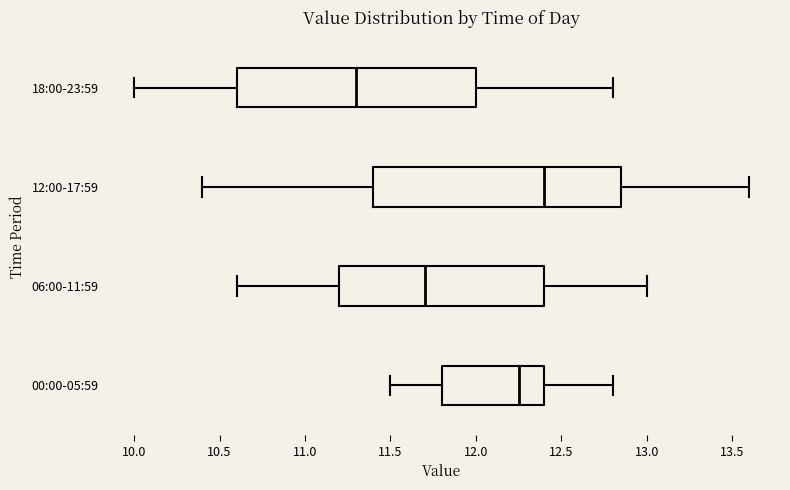

Reading bottom to top, read every box against the x-axis: the position of its median line, the range the box covers, and the ends of its whiskers. The values are not printed on the chart, so give them approximately, as read against the axis.

00:00-05:59: median 12.25, box 11.80 to 12.40, whiskers 11.50 to 12.80
06:00-11:59: median 11.70, box 11.20 to 12.40, whiskers 10.60 to 13.00
12:00-17:59: median 12.40, box 11.40 to 12.85, whiskers 10.40 to 13.60
18:00-23:59: median 11.30, box 10.60 to 12.00, whiskers 10.00 to 12.80